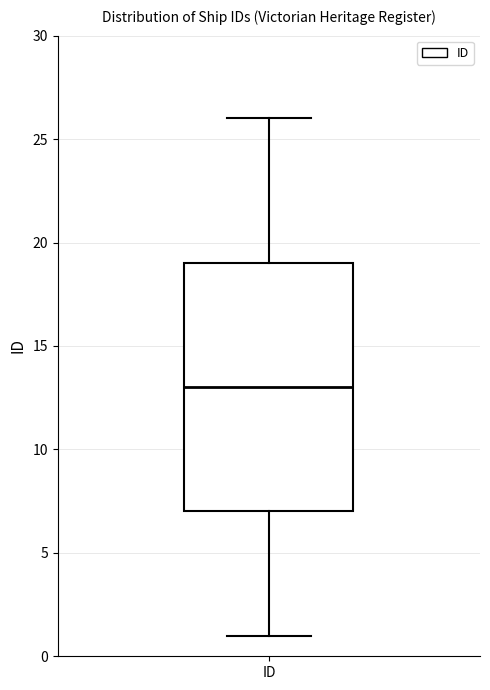

Read this box plot against the y-axis: the position of the median line, the range covered by the box, and the ends of both whiskers. The values are not printed on the chart, so give them approximately, as read against the axis.

median 13, box 7 to 19, whiskers 1 to 26